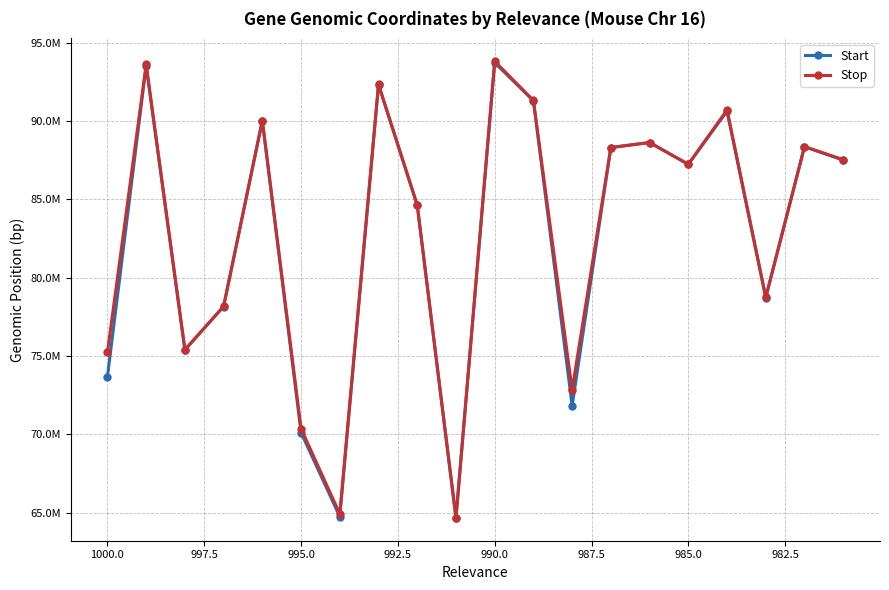

What is the sum of all Stop values?

1656858864